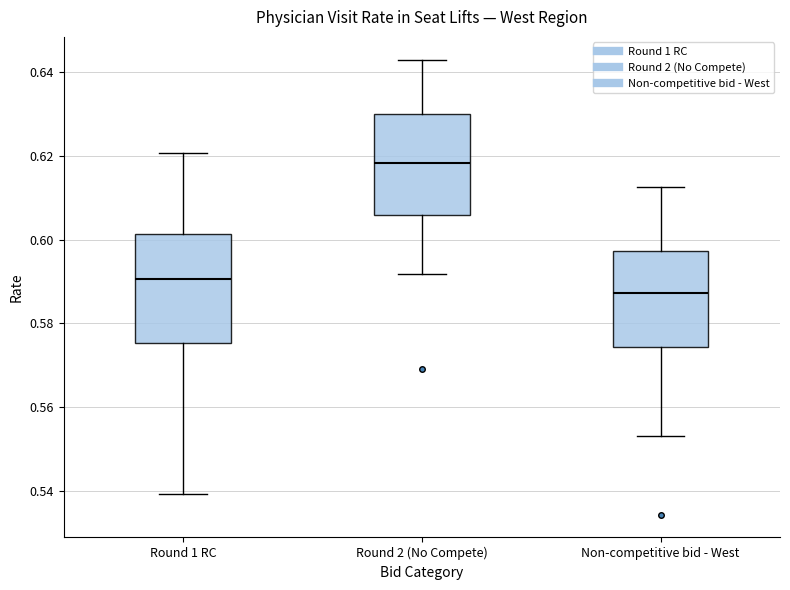

Reading left to right, read every box against the y-axis: the position of its median line, the range the box covers, and the ends of its whiskers. The values are not printed on the chart, so give them approximately, as read against the axis.

Round 1 RC: median 0.590, box 0.576 to 0.602, whiskers 0.540 to 0.620
Round 2 (No Compete): median 0.618, box 0.606 to 0.630, whiskers 0.592 to 0.642
Non-competitive bid - West: median 0.588, box 0.574 to 0.598, whiskers 0.554 to 0.612